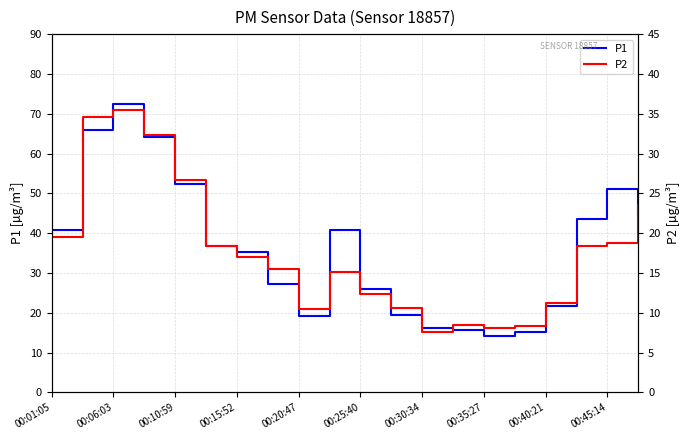

Is it true that P1 equals 24.9 at 00:01:05?

False